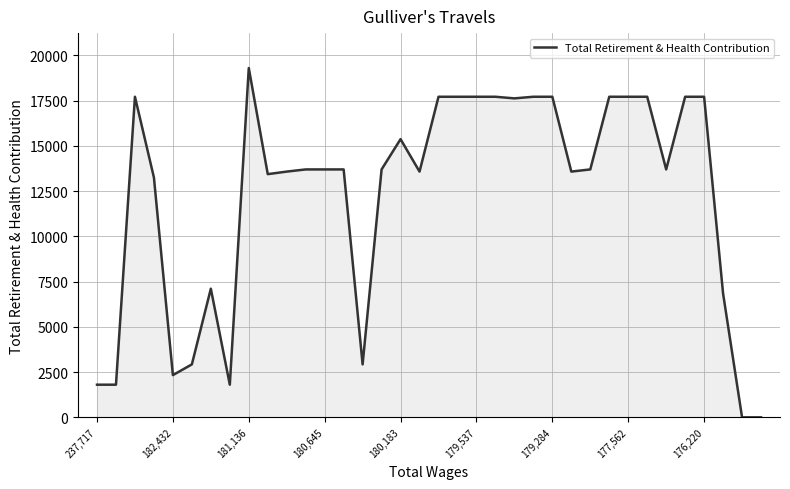

How many values are below 13695?

15